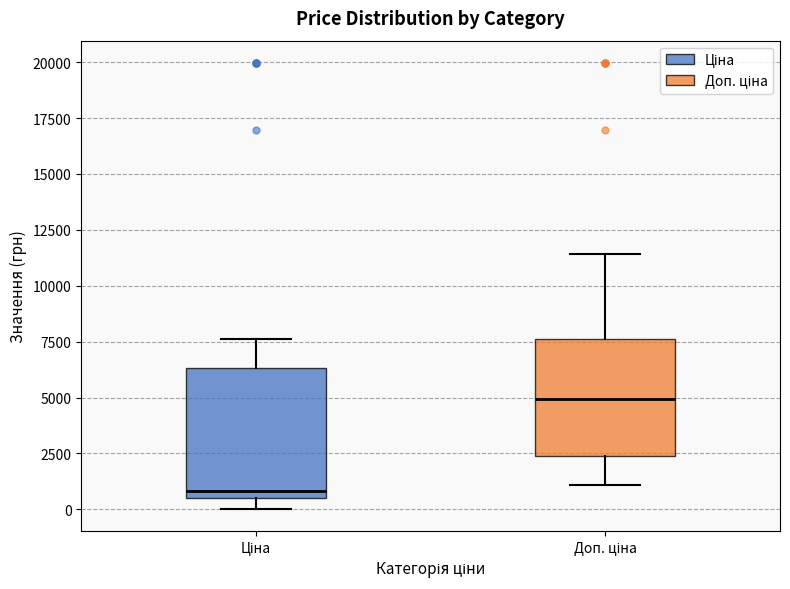

Comparing the boxes themselves (not the whiskers), which one is the tallest?

Ціна